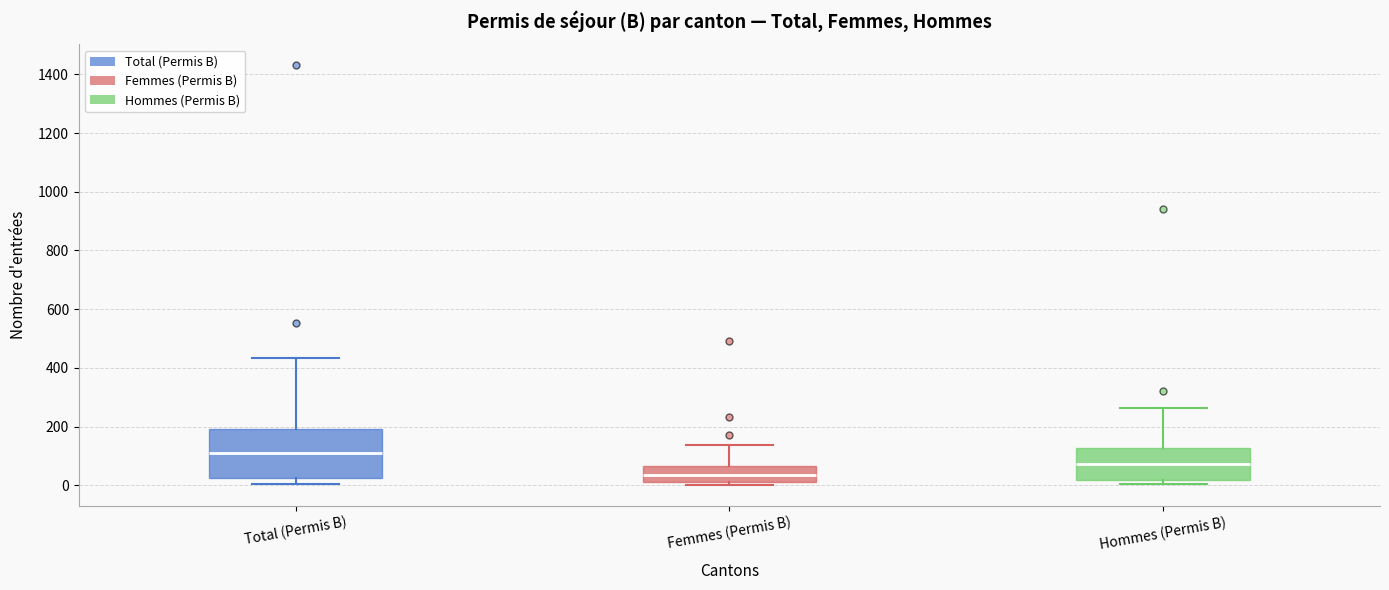

Reading left to right, read every box against the y-axis: the position of its median line, the range the box covers, and the ends of its whiskers. The values are not printed on the chart, so give them approximately, as read against the axis.

Total (Permis B): median 100, box 20 to 200, whiskers 0 to 440
Femmes (Permis B): median 40, box 20 to 60, whiskers 0 to 140
Hommes (Permis B): median 80, box 20 to 120, whiskers 0 to 260